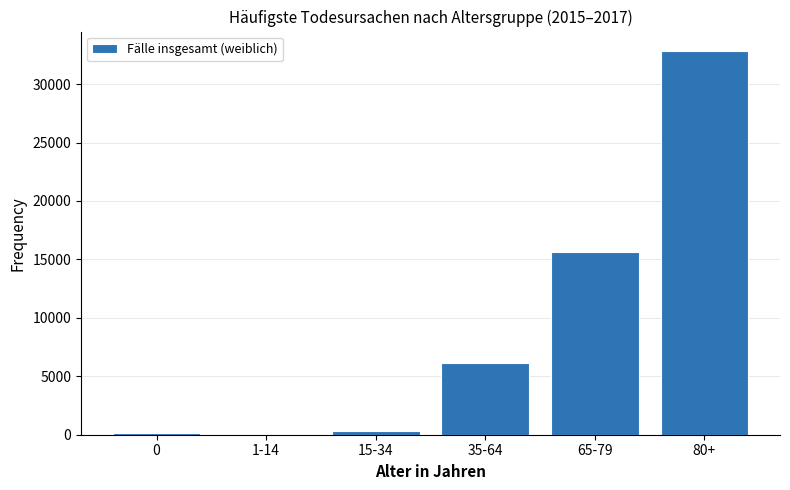

What is the maximum value shown in the chart?

32854.7